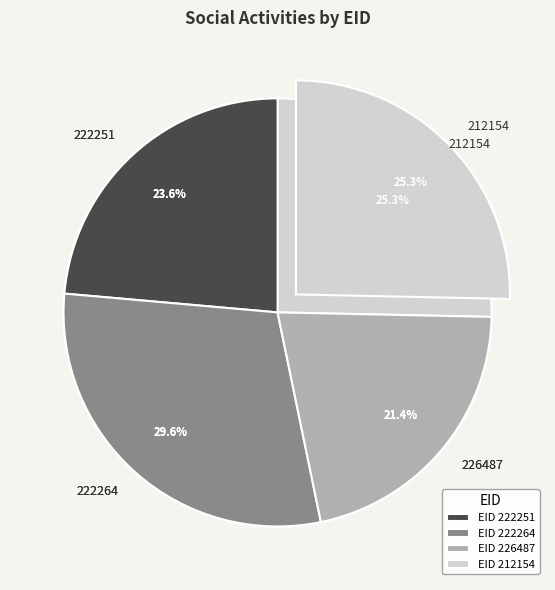

The 222251 slice represents 18% of the pie. True or false?

False